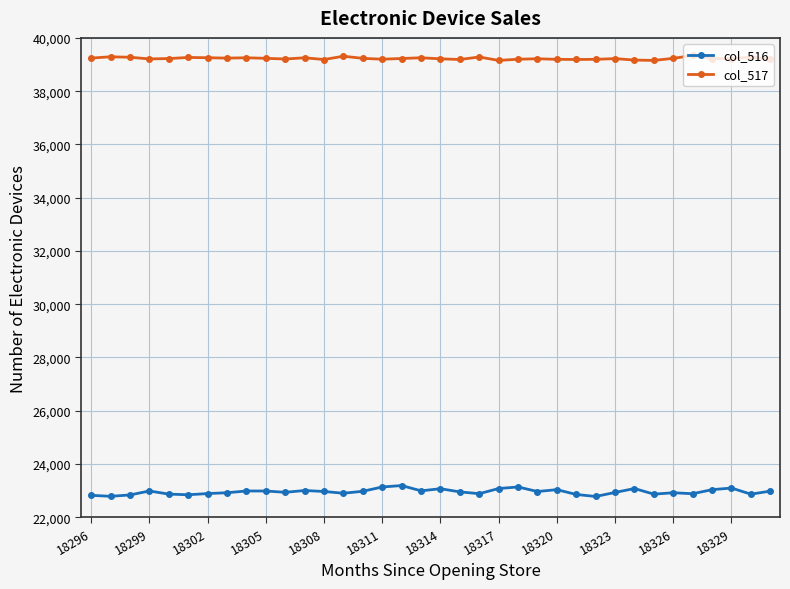

True or false: col_517 and col_516 cross at least once.

False